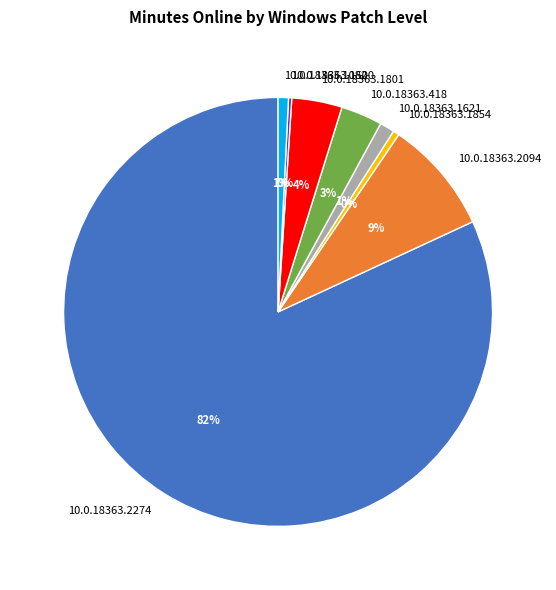

Combined, do 10.0.18363.2274 and 10.0.18363.1801 account for over 50%?

Yes